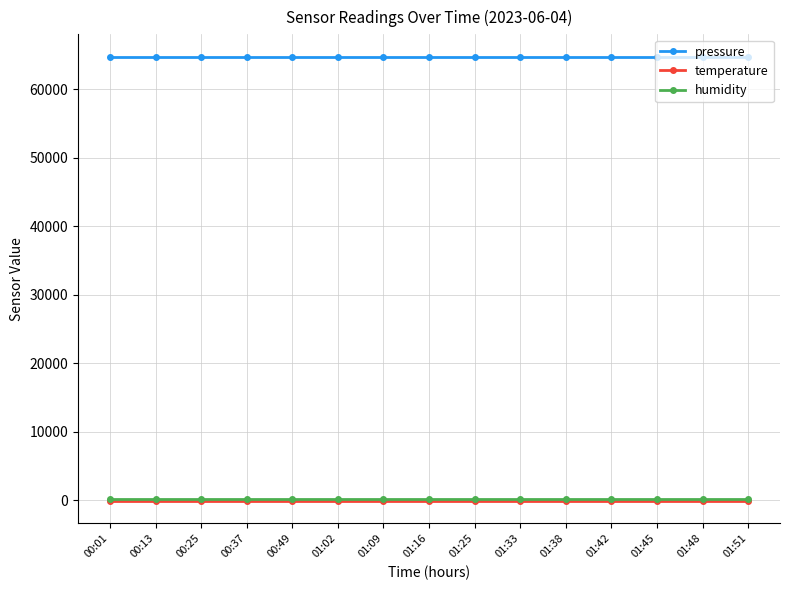

True or false: humidity has a value of 100.0 at 00:49.

True